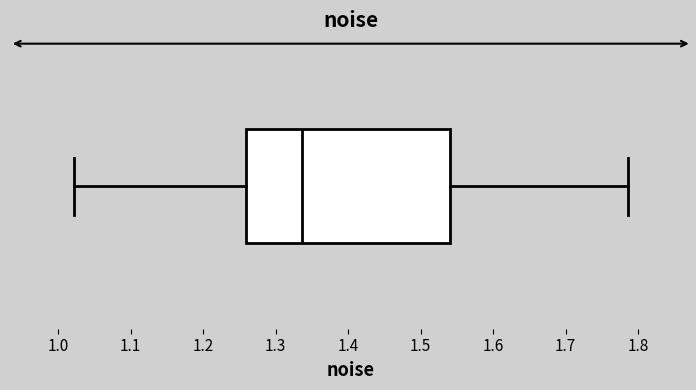

Read this box plot against the x-axis: the position of the median line, the range covered by the box, and the ends of both whiskers. The values are not printed on the chart, so give them approximately, as read against the axis.

median 1.34, box 1.26 to 1.54, whiskers 1.02 to 1.79